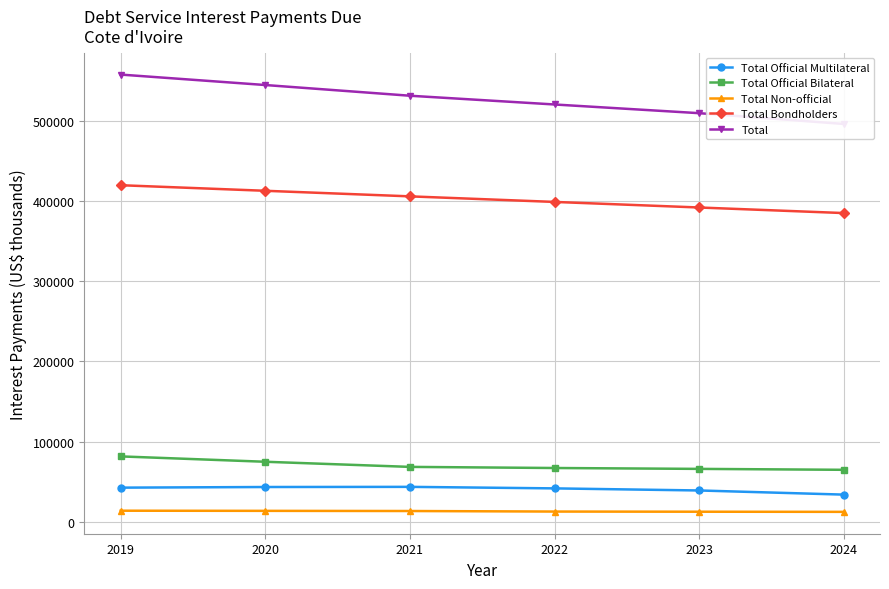

What is the sum of the Total values at 2020 and 2021?

1076124